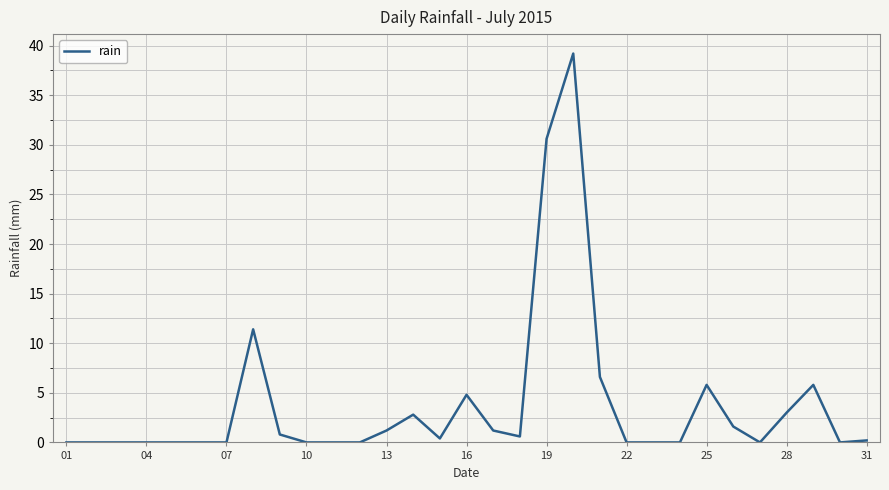

Reading left to right, extract all data points from this chart.

0.0	0.0	0.0	0.0	0.0	0.0	0.0	11.4	0.8	0.0	0.0	0.0	1.2	2.8	0.4	4.8	1.2	0.6	30.6	39.2	6.6	0.0	0.0	0.0	5.8	1.6	0.0	3.0	5.8	0.0	0.2